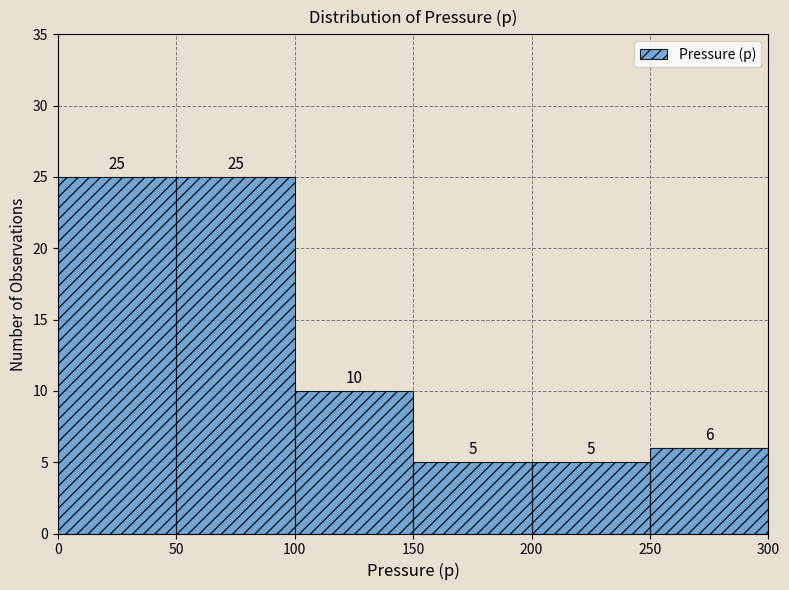

How tall is the bar that spans 100 to 150 on the x-axis?

10